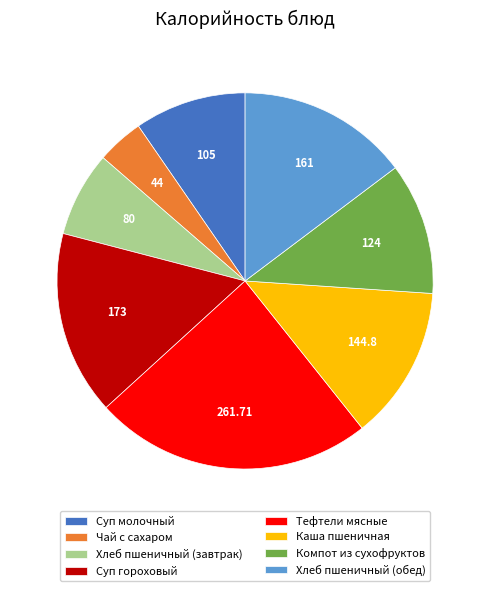

Does any single category account for the majority?

No